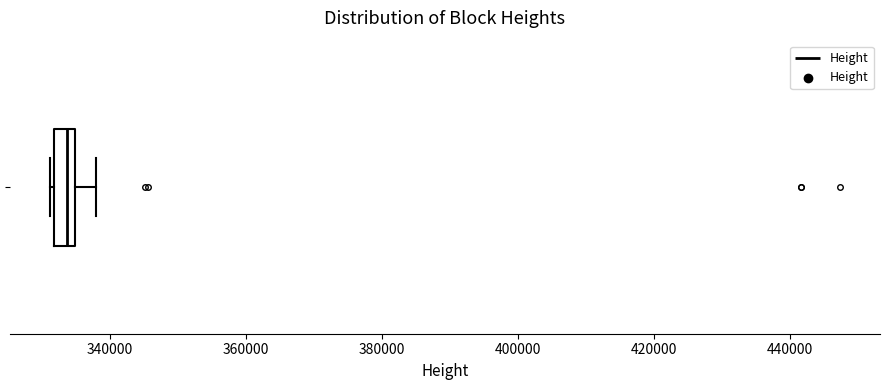

Where is the right edge of the box on the x-axis? The values are not printed on the chart, so give them approximately, as read against the axis.

334000